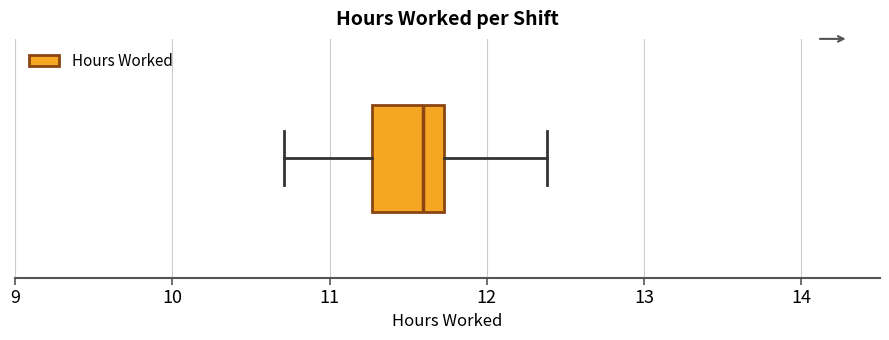

Read this box plot against the x-axis: the position of the median line, the range covered by the box, and the ends of both whiskers. The values are not printed on the chart, so give them approximately, as read against the axis.

median 11.6, box 11.3 to 11.7, whiskers 10.7 to 12.4